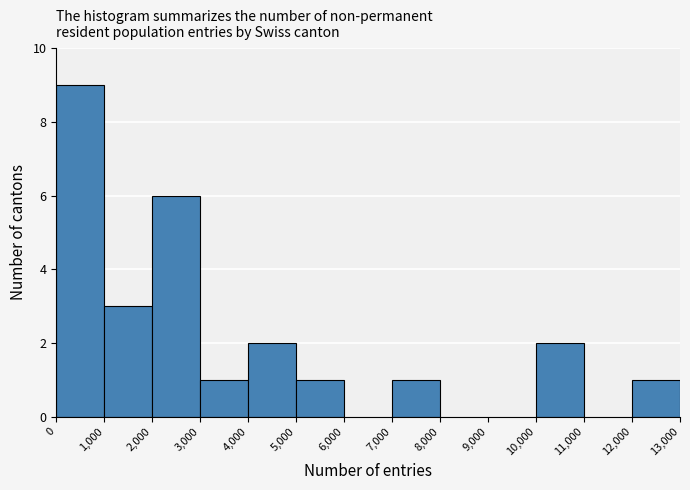

Reading left to right, transcribe this chart: for each bar, give the range it covers on the x-axis and its height. The values are not printed on the chart, so give them approximately, as read against the axis.

0 to 1,000: 9
1,000 to 2,000: 3
2,000 to 3,000: 6
3,000 to 4,000: 1
4,000 to 5,000: 2
5,000 to 6,000: 1
6,000 to 7,000: 0
7,000 to 8,000: 1
8,000 to 9,000: 0
9,000 to 10,000: 0
10,000 to 11,000: 2
11,000 to 12,000: 0
12,000 to 13,000: 1